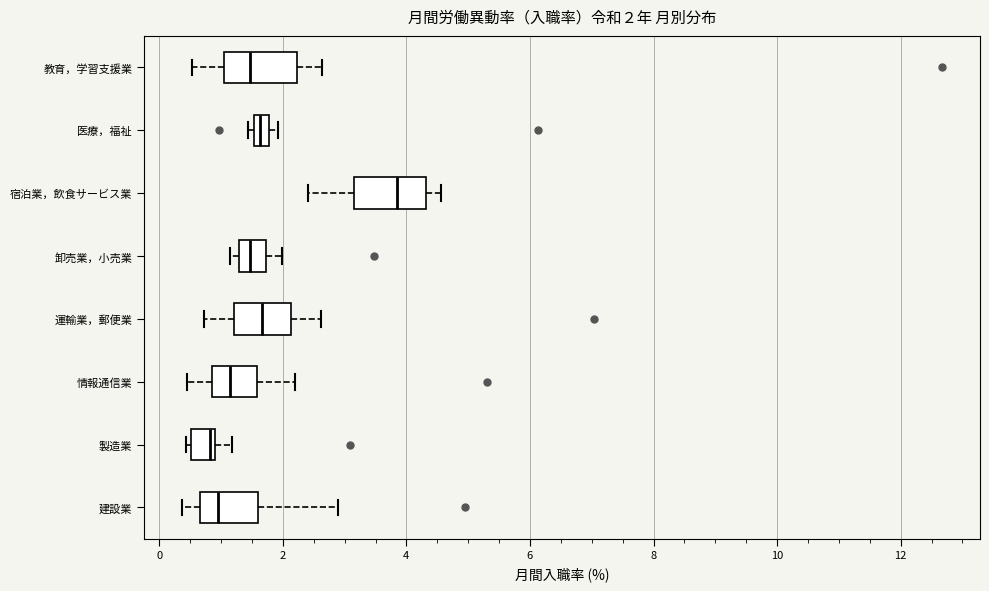

Which box has the furthest to the right median line?

宿泊業，飲食サービス業